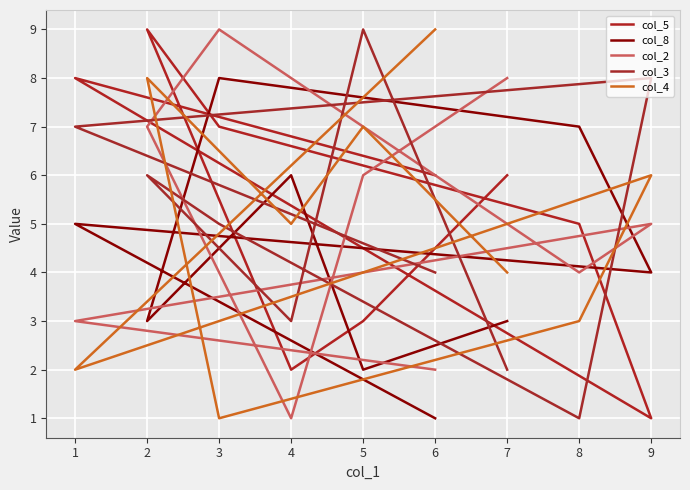

How many lines are shown in the chart?

5